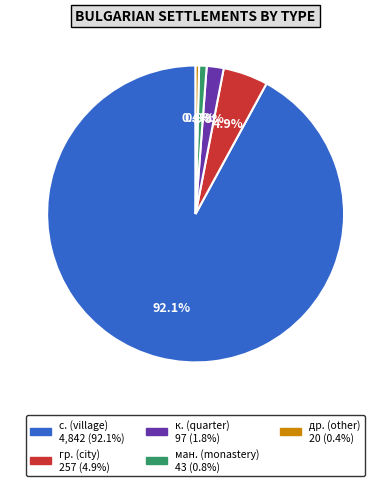

Does any single category account for the majority?

Yes